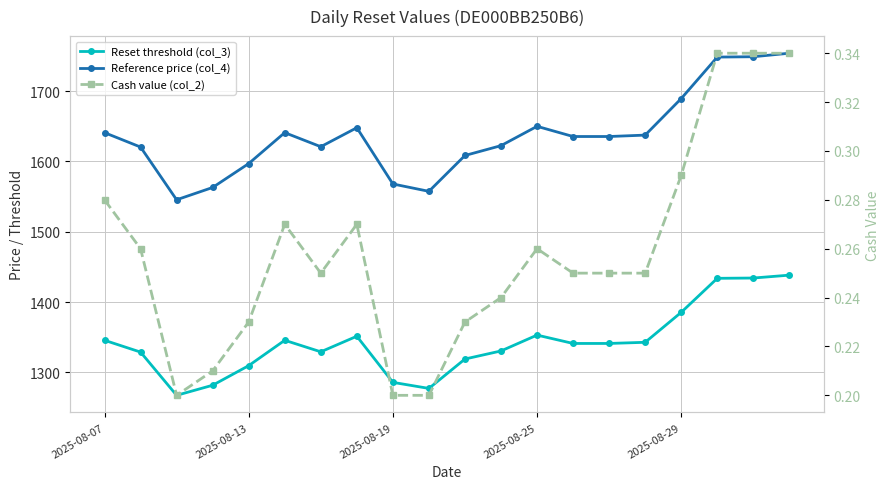

At which label is Reference price (col_4) closest to 1649?

7